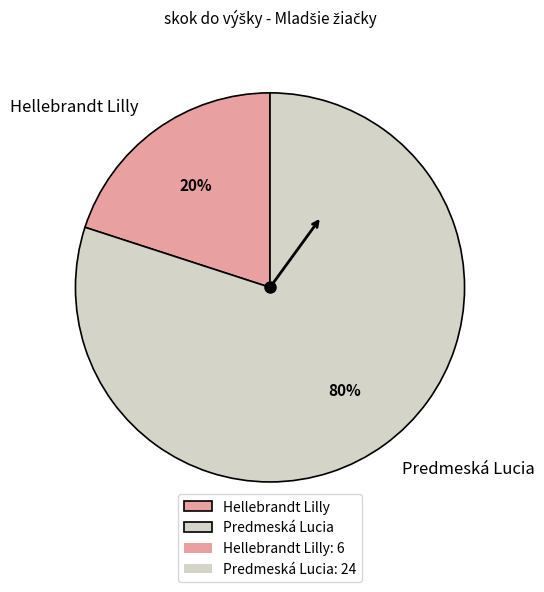

Combined, do Predmeská Lucia and Hellebrandt Lilly account for over 50%?

Yes